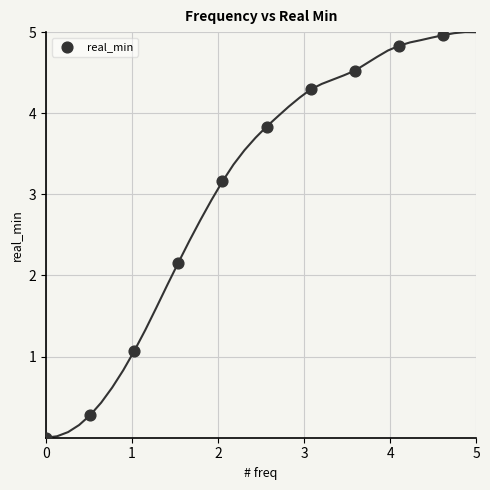

What is the range of Y values (max minus min)?

5.0